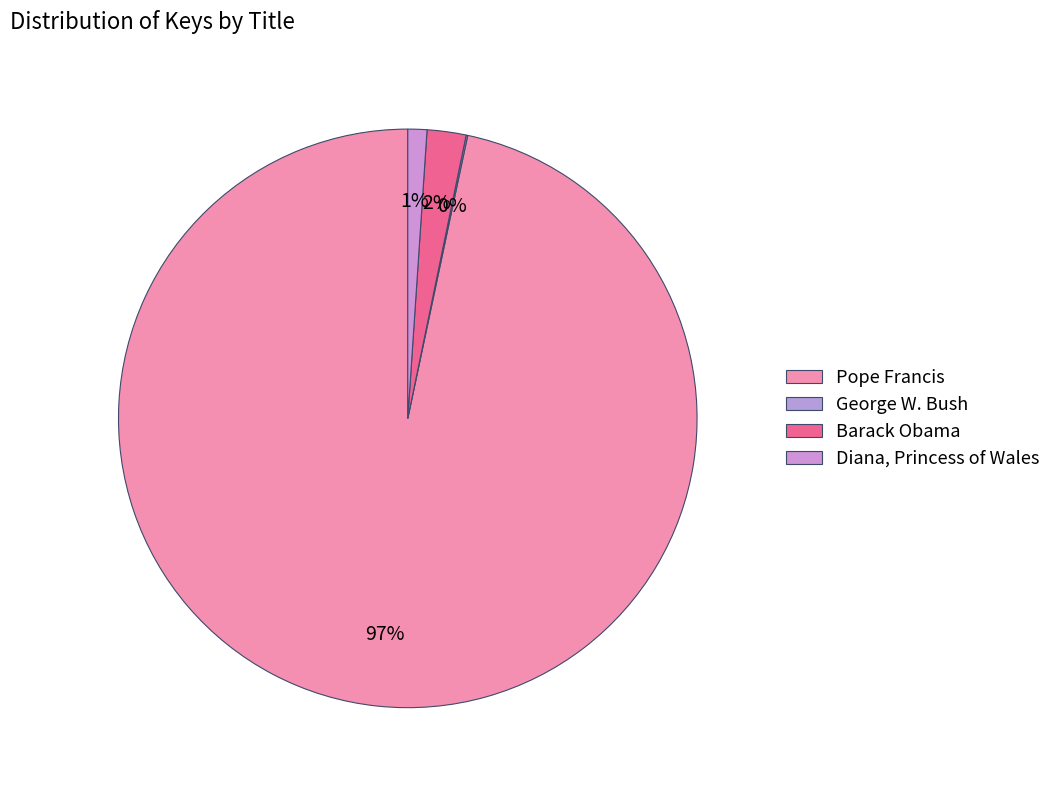

Does Pope Francis represent more than half of the total?

Yes